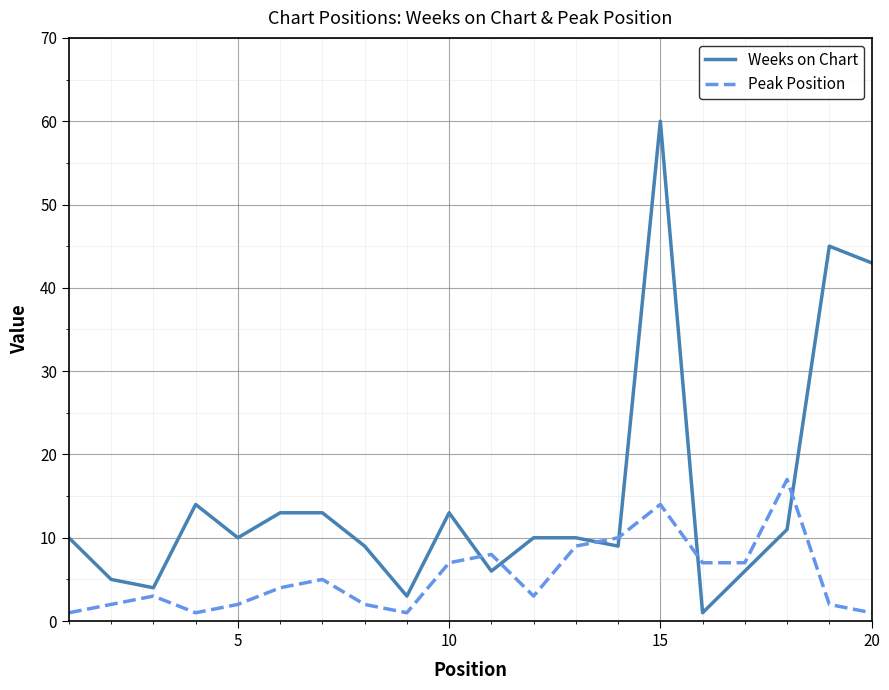

What is the average value of the Weeks on Chart series?

15